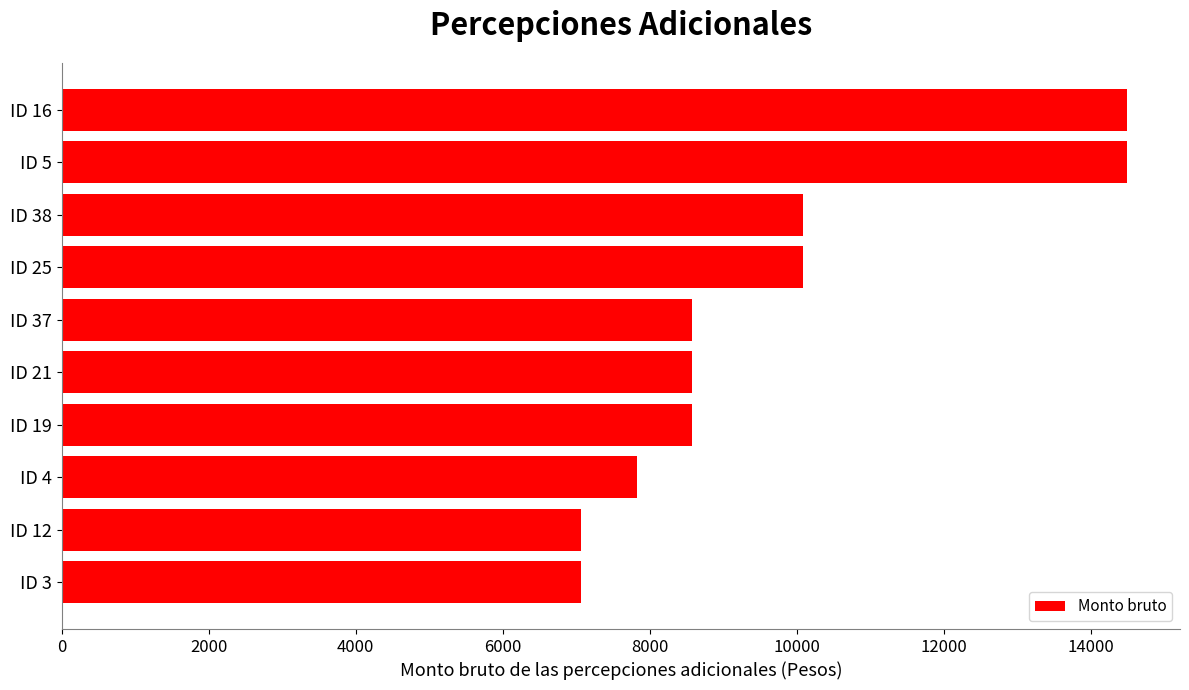

What is the minimum value shown in the chart?

7066.4